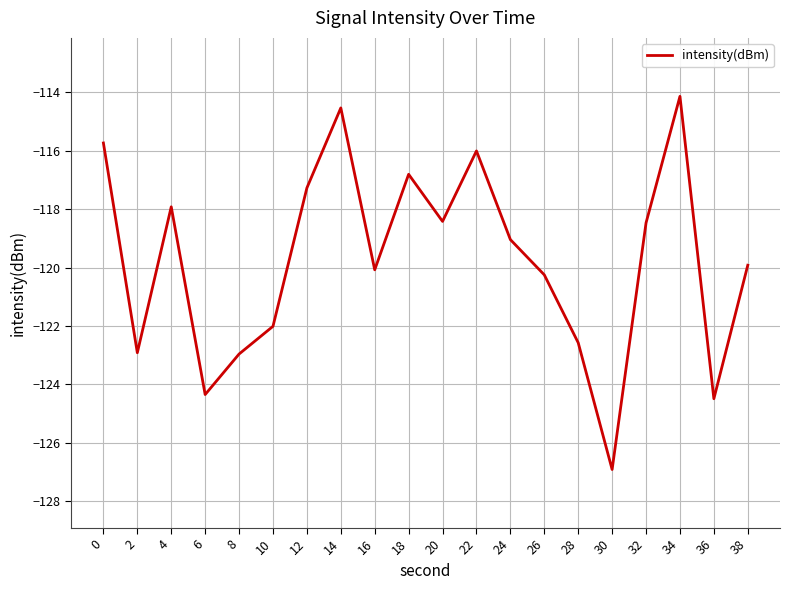

What is the change in value from 22 to 30?

-10.9